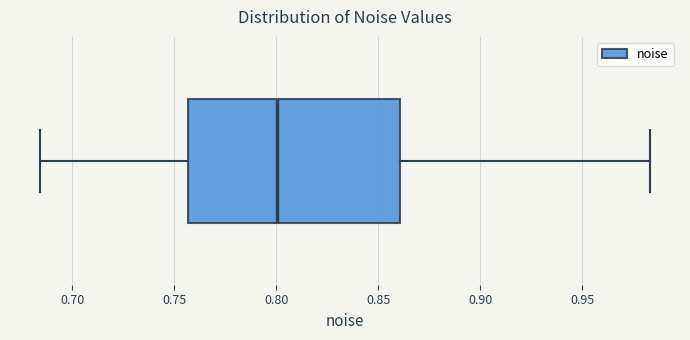

Read this box plot against the x-axis: the position of the median line, the range covered by the box, and the ends of both whiskers. The values are not printed on the chart, so give them approximately, as read against the axis.

median 0.800, box 0.755 to 0.860, whiskers 0.685 to 0.985